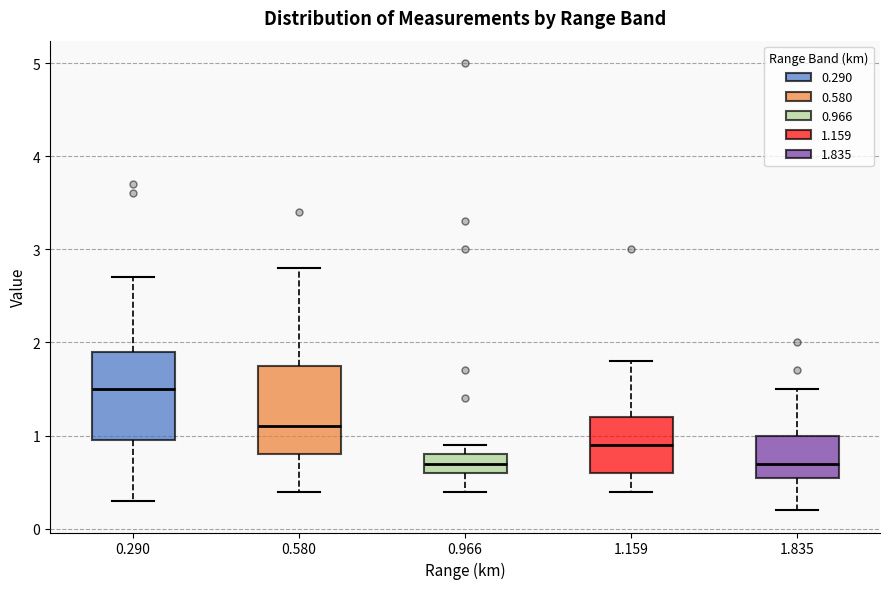

Reading left to right, read every box against the y-axis: the position of its median line, the range the box covers, and the ends of its whiskers. The values are not printed on the chart, so give them approximately, as read against the axis.

0.290: median 1.5, box 1.0 to 1.9, whiskers 0.3 to 2.7
0.580: median 1.1, box 0.8 to 1.8, whiskers 0.4 to 2.8
0.966: median 0.7, box 0.6 to 0.8, whiskers 0.4 to 0.9
1.159: median 0.9, box 0.6 to 1.2, whiskers 0.4 to 1.8
1.835: median 0.7, box 0.6 to 1.0, whiskers 0.2 to 1.5